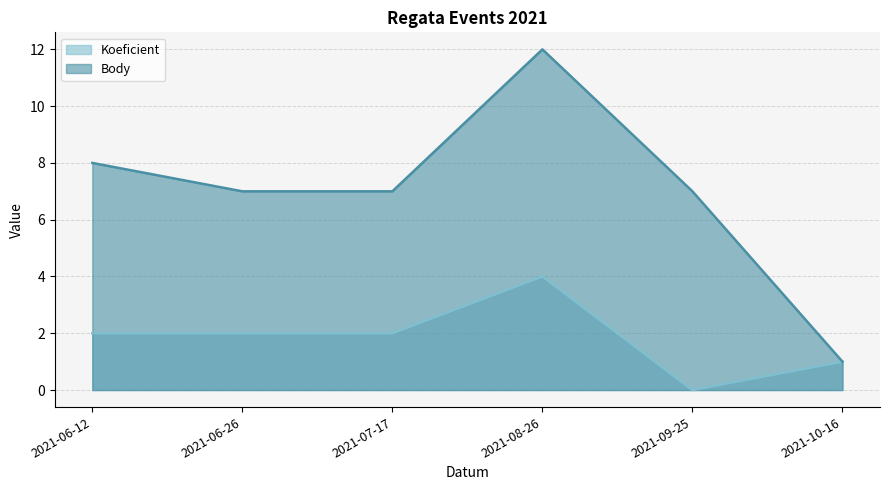

What is the label of the 1st point from the left?

2021-06-12